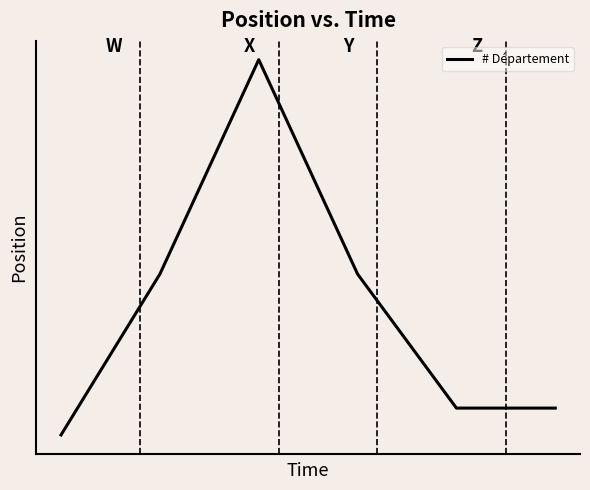

Does the chart have visible grid lines?

No